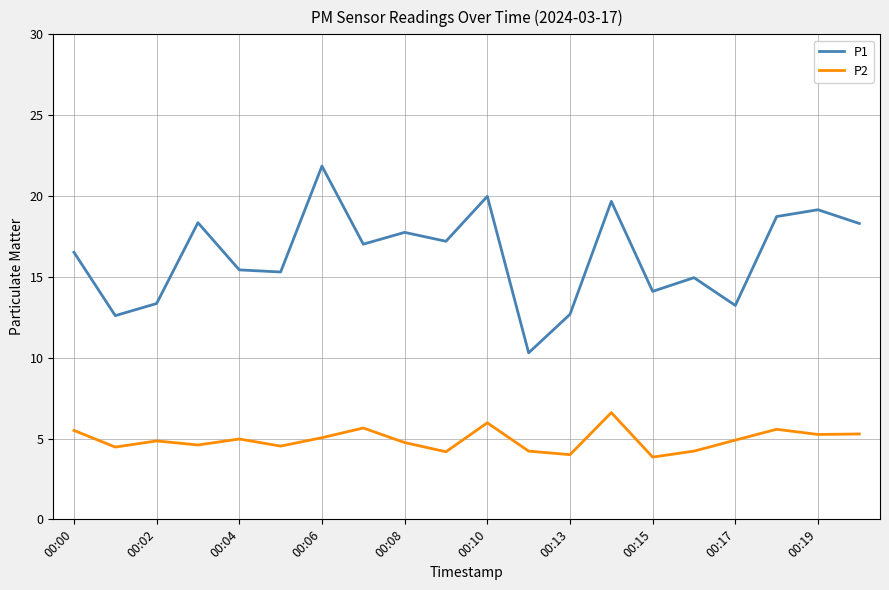

True or false: P1 and P2 intersect in this chart.

False